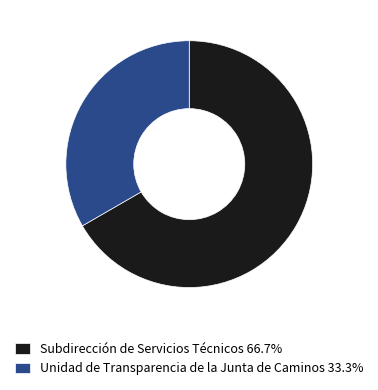

Does Subdirección de Servicios Técnicos 66.7% represent more than half of the total?

Yes